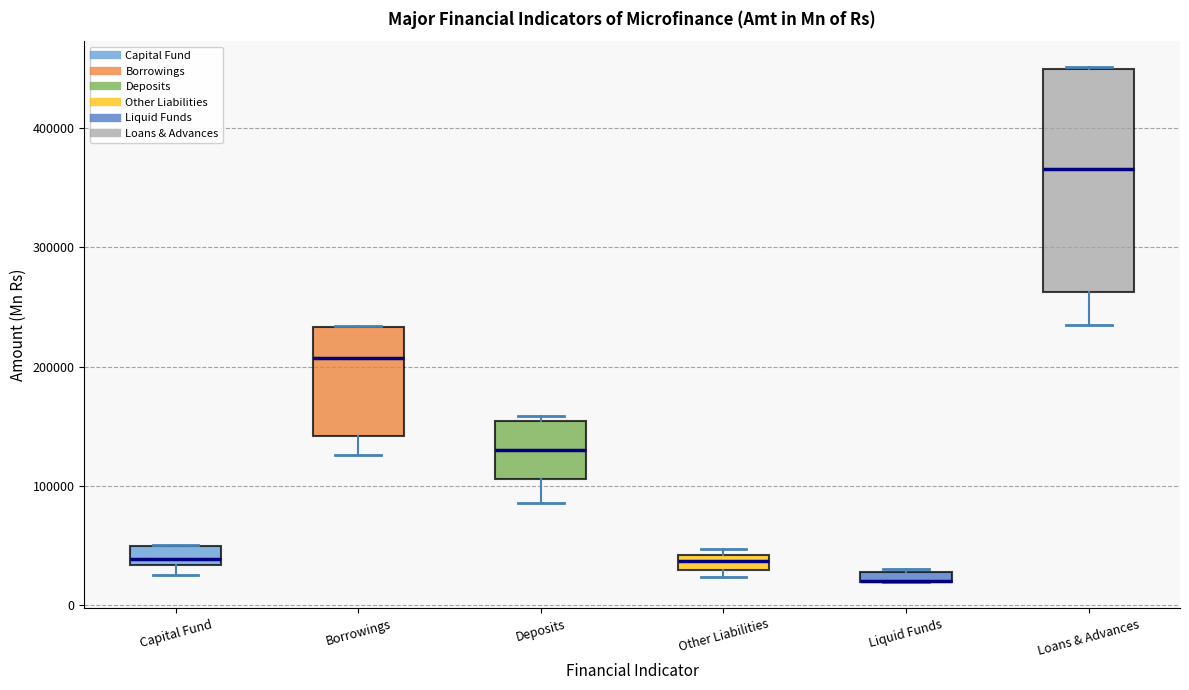

Comparing the boxes themselves (not the whiskers), which one is the tallest?

Loans & Advances